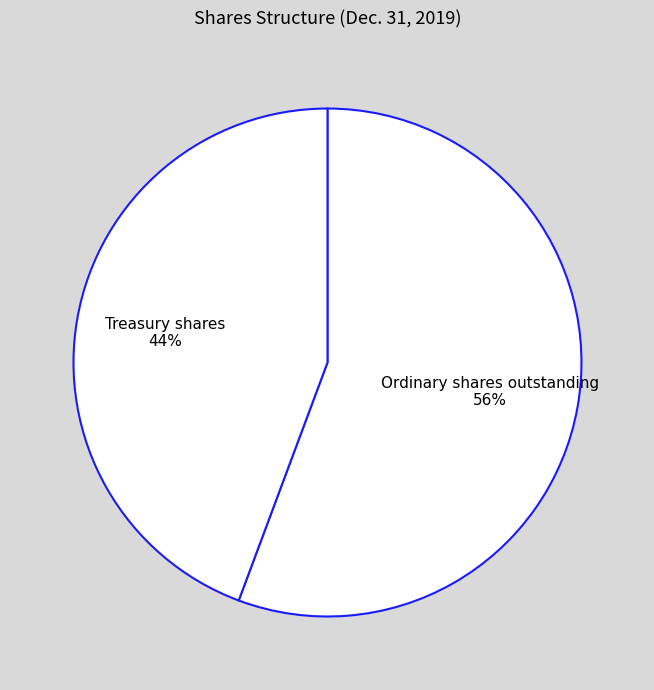

Which category has the biggest portion of the pie?

Ordinary shares outstanding